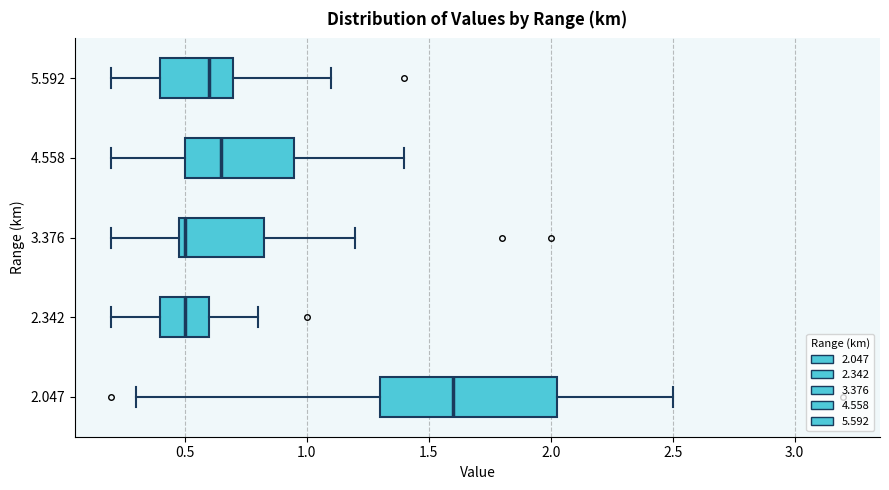

Comparing the boxes themselves (not the whiskers), which one is the widest?

2.047